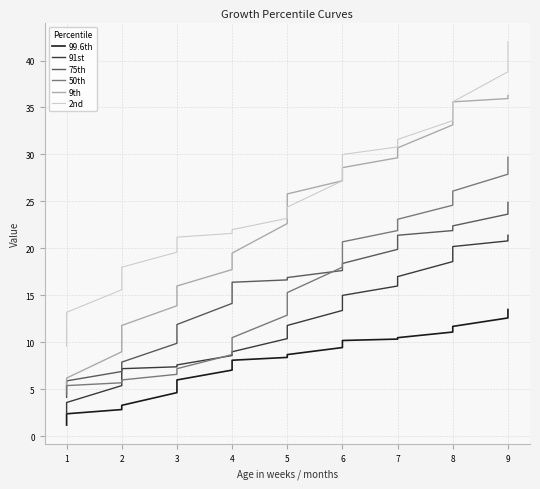

Which series has the largest total across all categories?

2nd